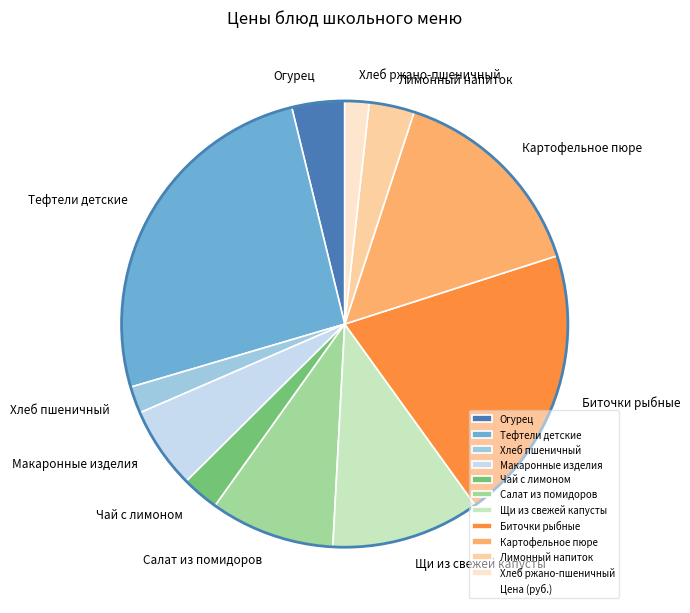

Is there any slice that represents more than half of the pie?

No